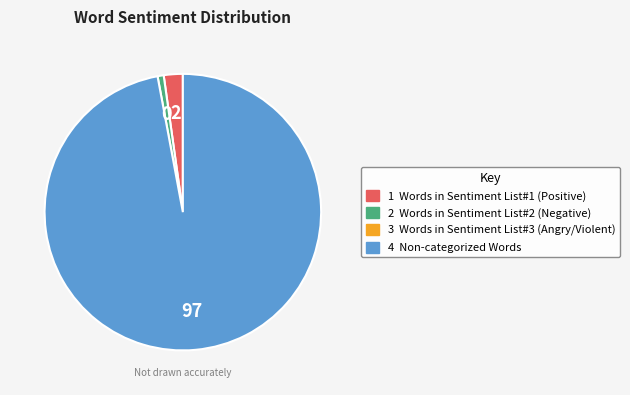

Is there a majority slice in this chart?

Yes